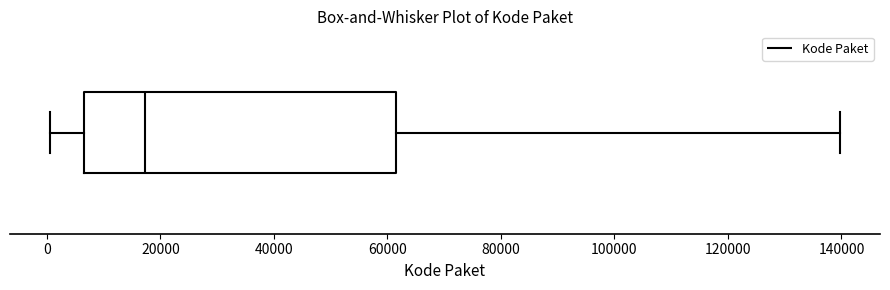

Read this box plot against the x-axis: the position of the median line, the range covered by the box, and the ends of both whiskers. The values are not printed on the chart, so give them approximately, as read against the axis.

median 18000, box 6000 to 62000, whiskers 0 to 140000